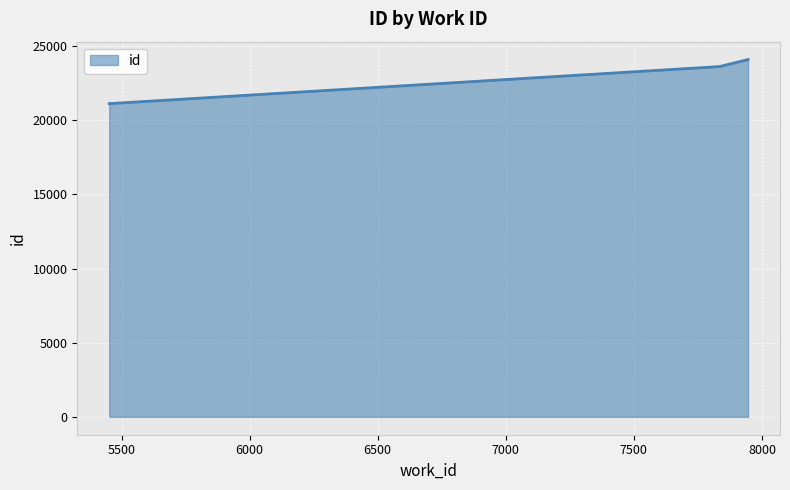

What is the greatest value displayed?

24101.0